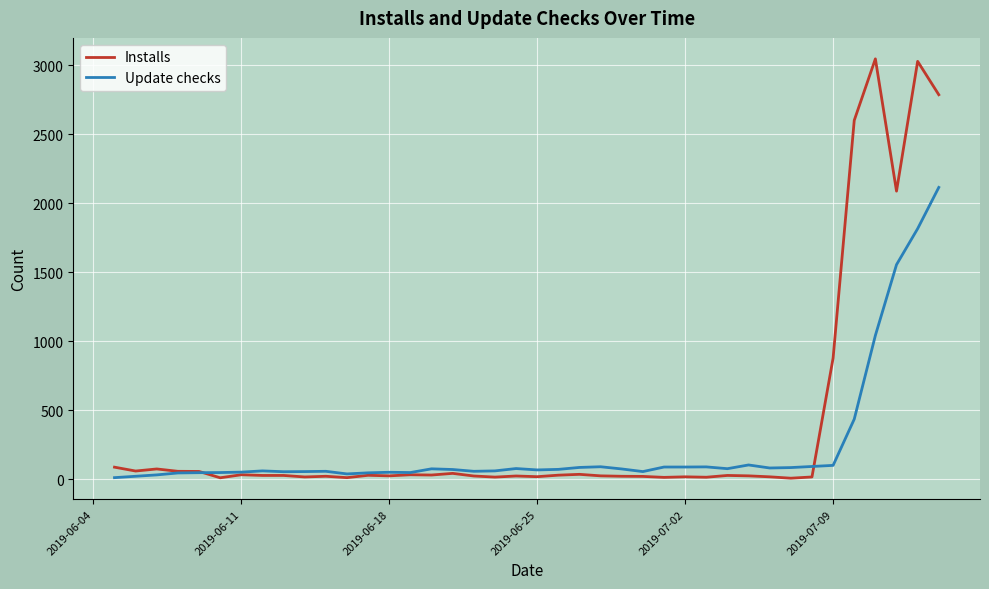

True or false: Installs and Update checks intersect in this chart.

True